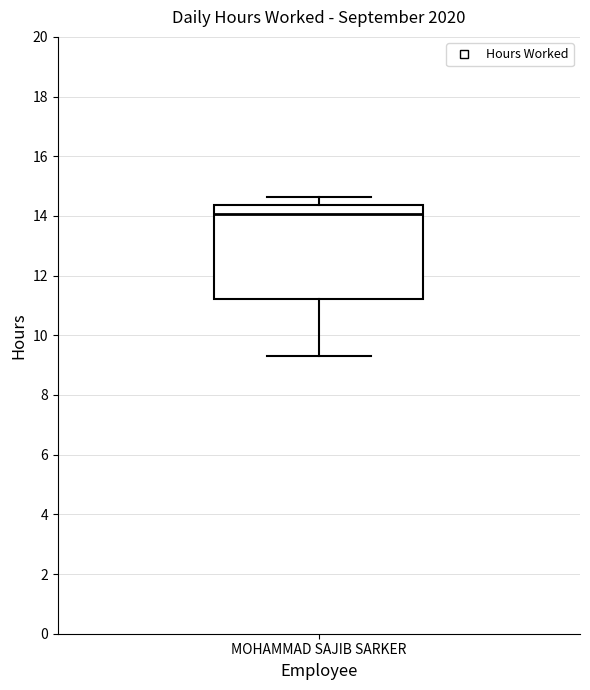

Transcribe this box plot: give where the median line is, the range the box spans, and where the two whiskers end, as read against the y-axis. The values are not printed on the chart, so give them approximately, as read against the axis.

median 14.0, box 11.2 to 14.4, whiskers 9.4 to 14.6